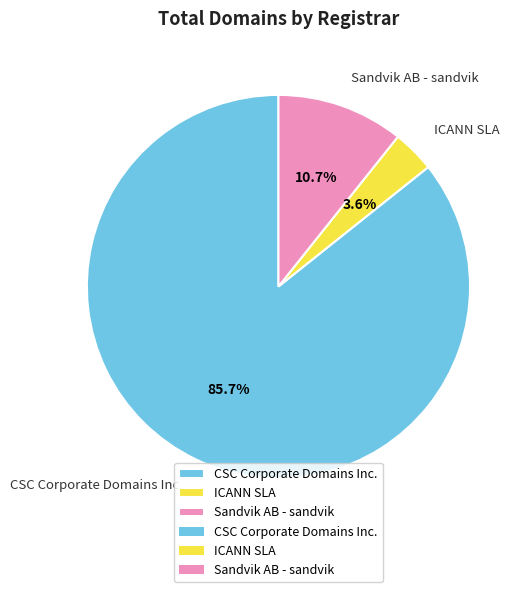

What is the largest slice in the pie chart?

CSC Corporate Domains Inc.